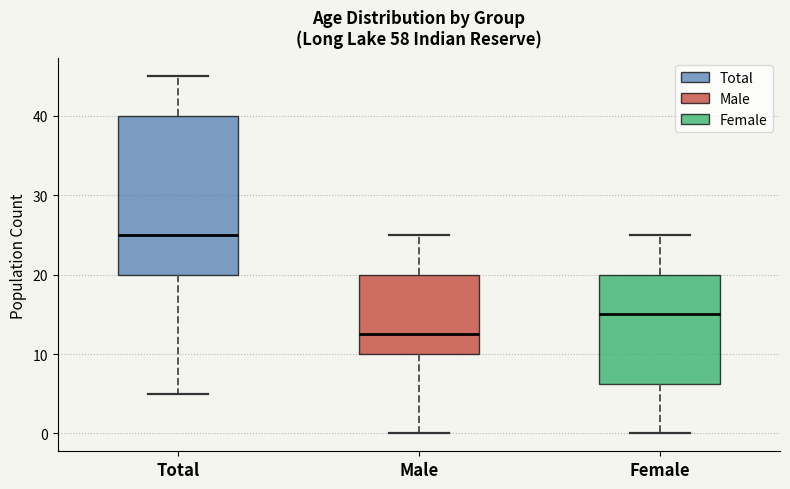

Which box has the lowest median line?

Male